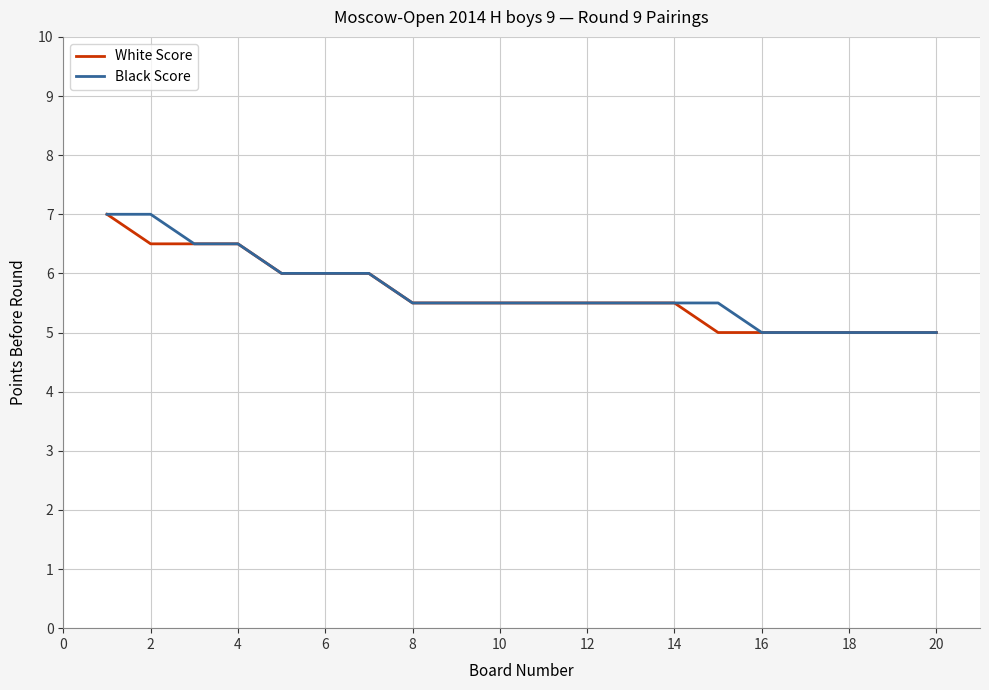

What is the average value of the Black Score series?

5.7